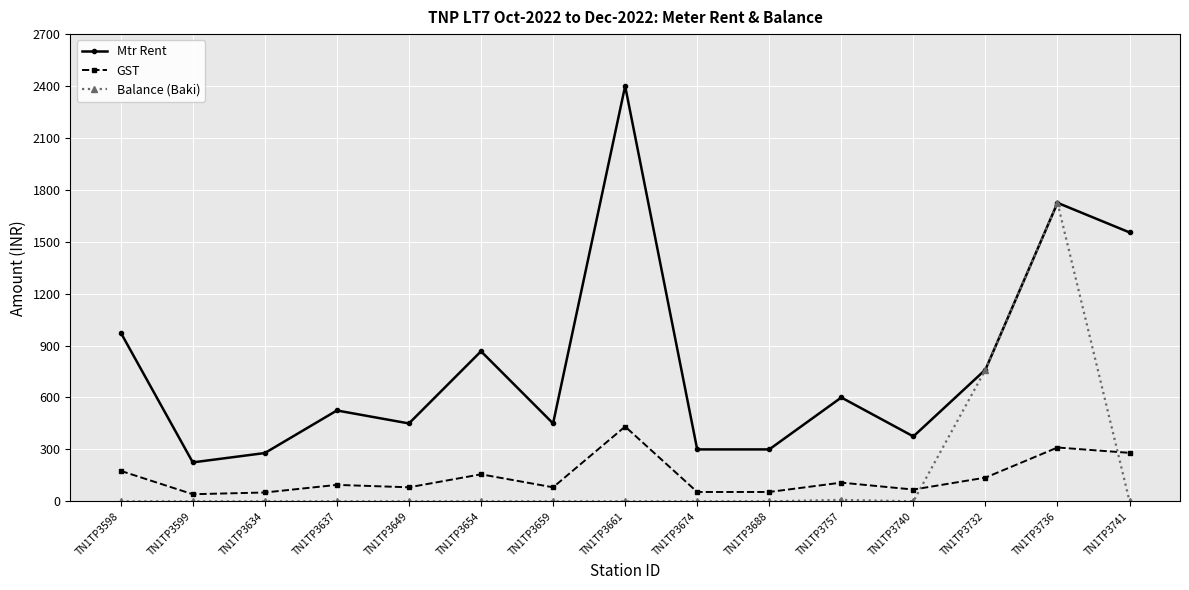

True or false: Balance (Baki) has a value of 0 at TN1TP3661.

True